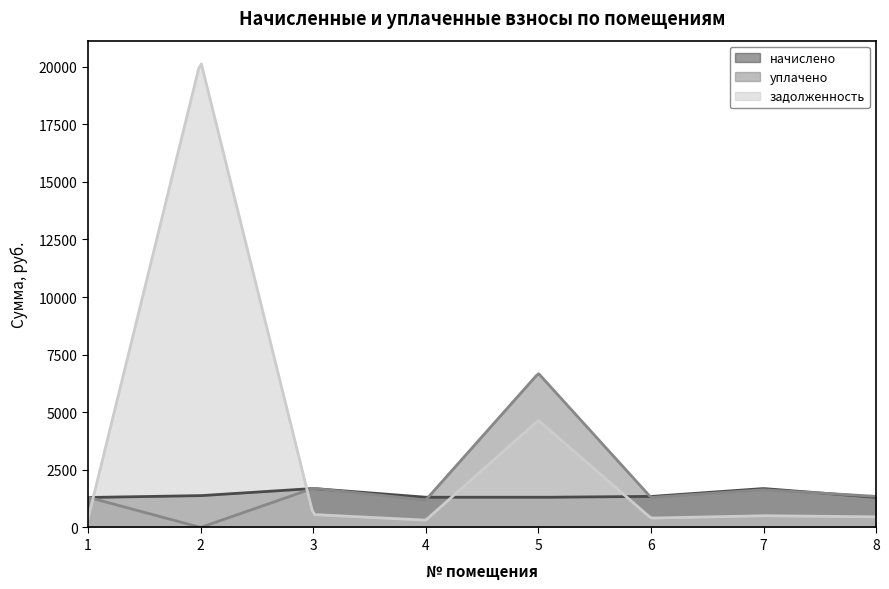

Which category has the lowest value in the уплачено series?

2